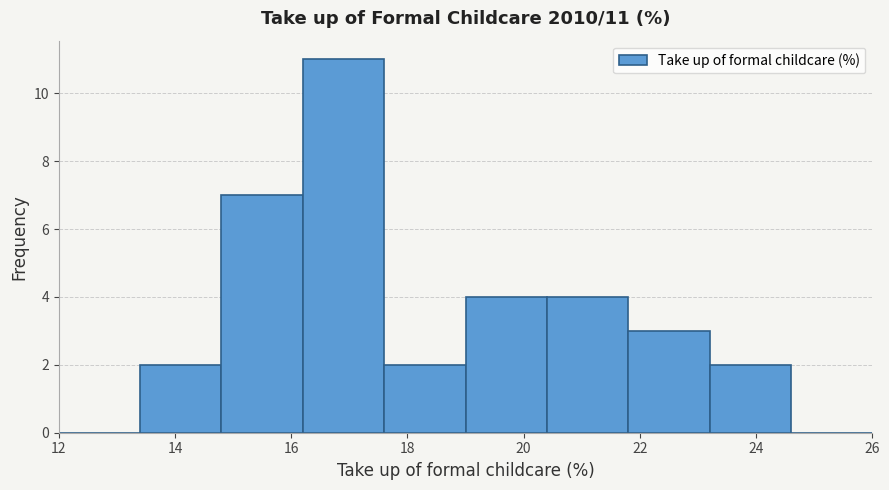

Which range on the x-axis has the tallest bar?

16.2 to 17.6